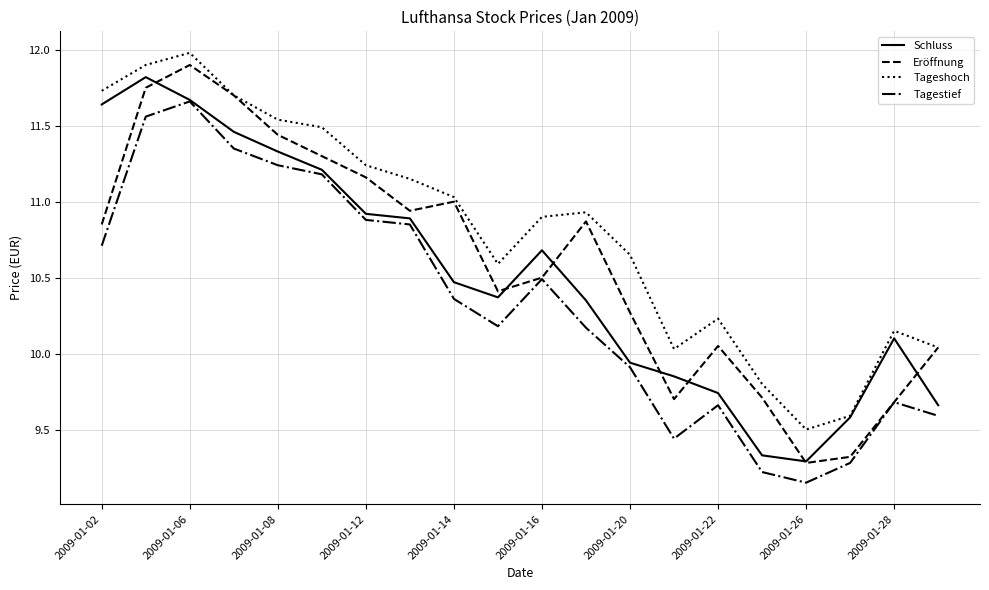

What is the maximum value shown in the chart?

12.0